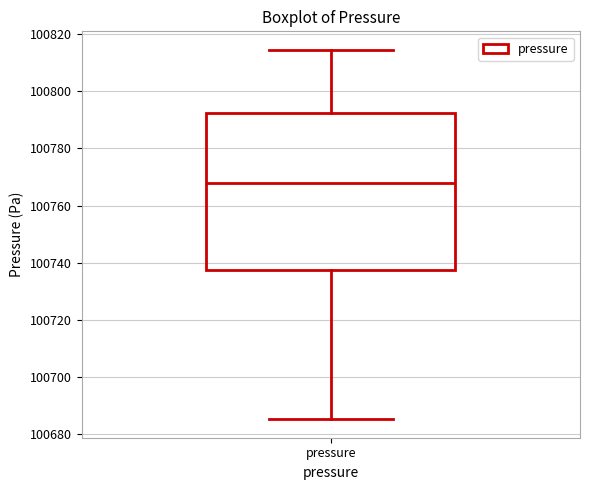

Transcribe this box plot: give where the median line is, the range the box spans, and where the two whiskers end, as read against the y-axis. The values are not printed on the chart, so give them approximately, as read against the axis.

median 100768, box 100738 to 100792, whiskers 100686 to 100814